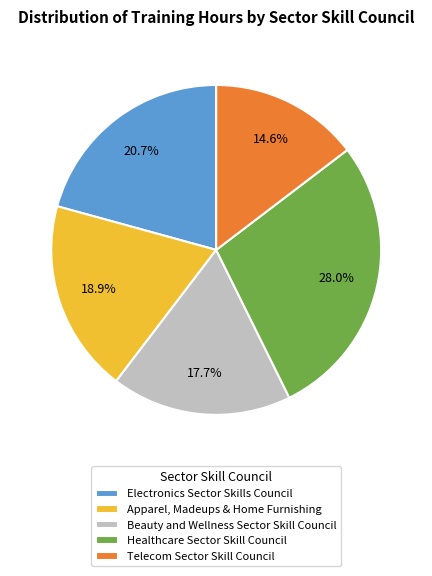

The Healthcare Sector Skill Council slice represents 28% of the pie. True or false?

True